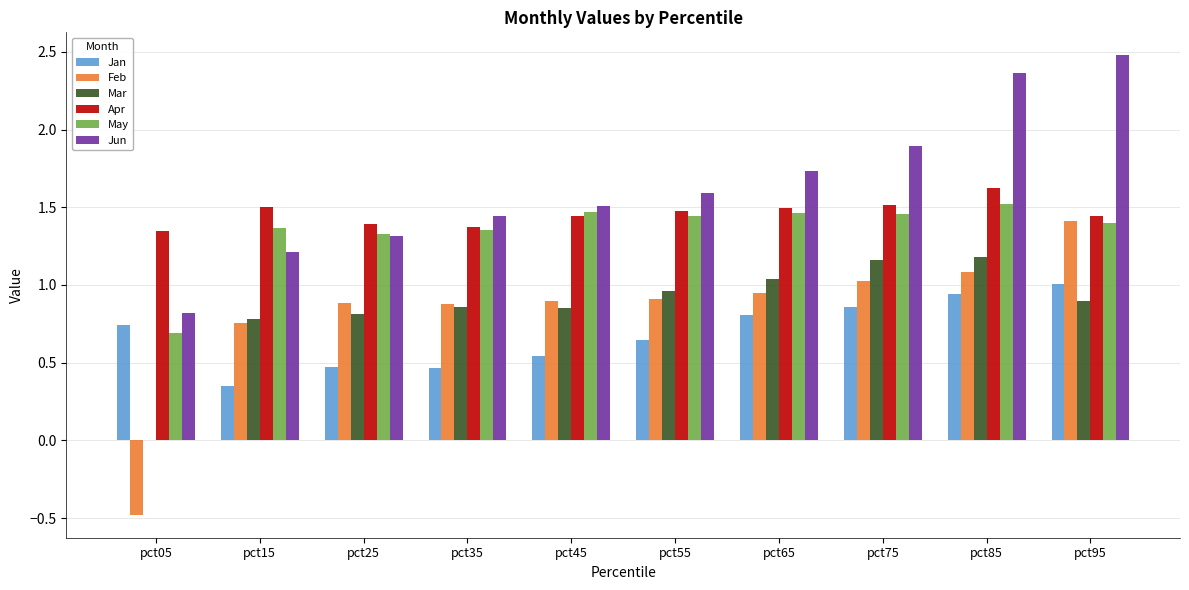

The Jun series shows 0.5 at pct85. True or false?

False